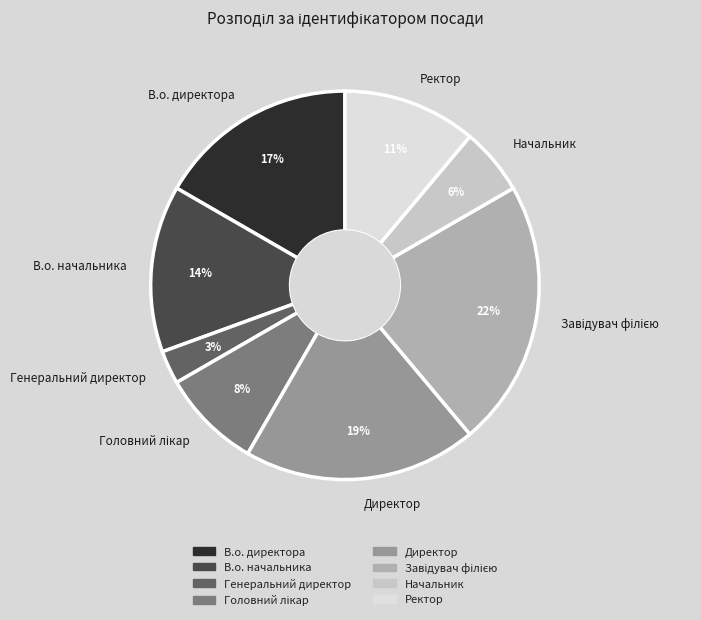

True or false: В.о. директора accounts for 17% of the total.

True